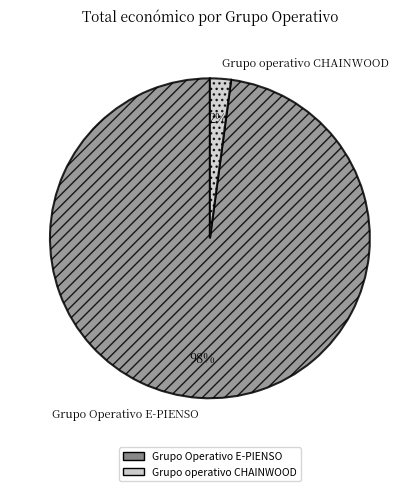

How many segments does this pie chart have?

2